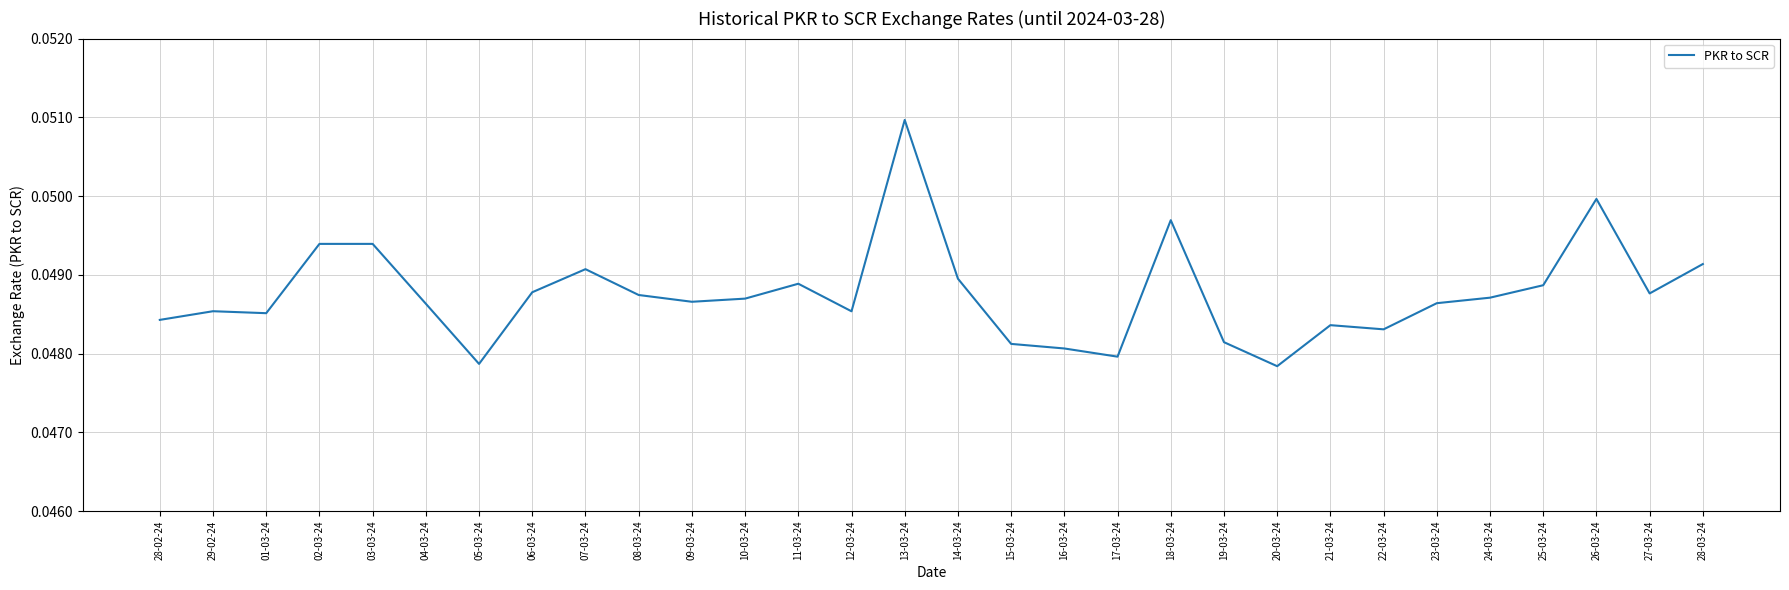

What position from the right is 18-03-24?

11